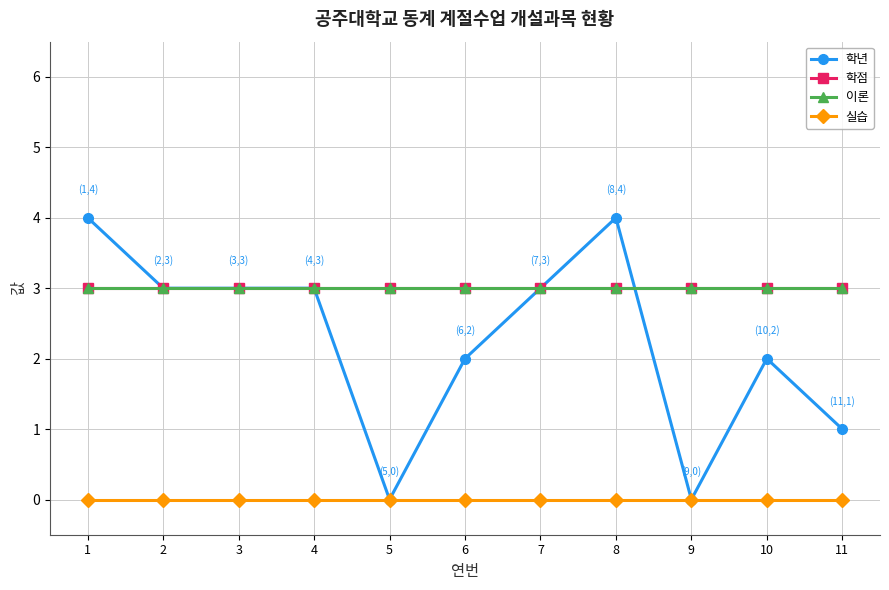

The 실습 series shows 0 at 2. True or false?

True